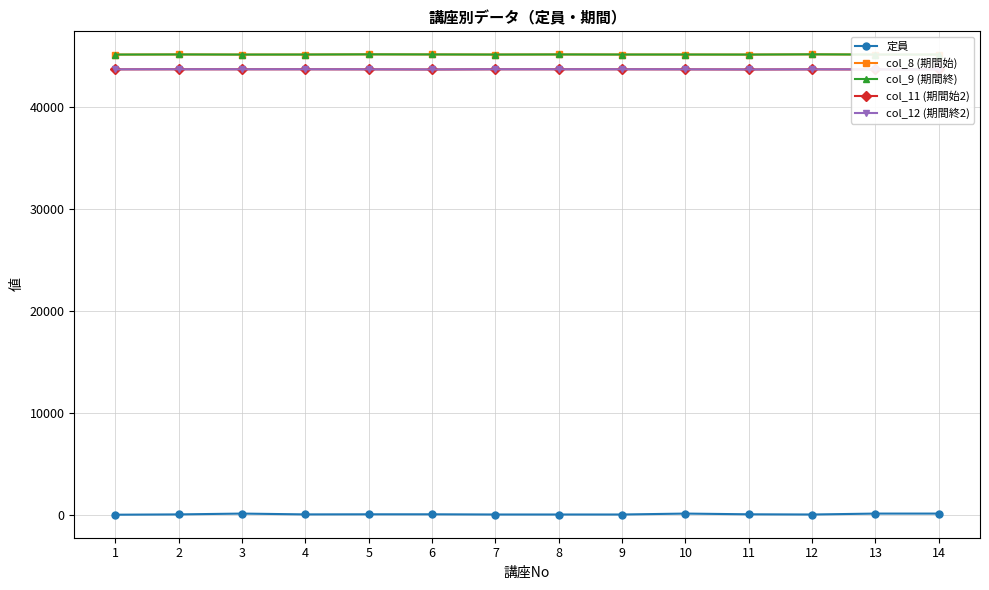

Where does the col_11 (期間始2) series first go above 43694?

2